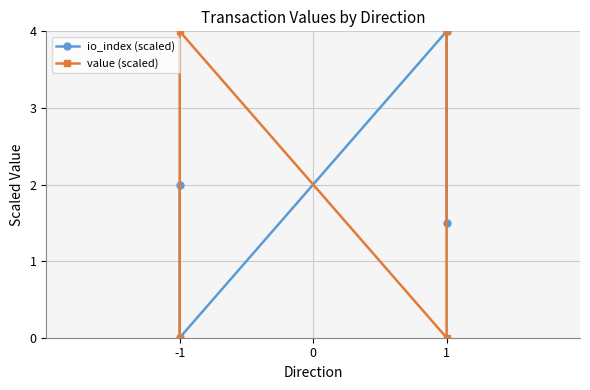

How many data points in value (scaled) are less than 4?

2